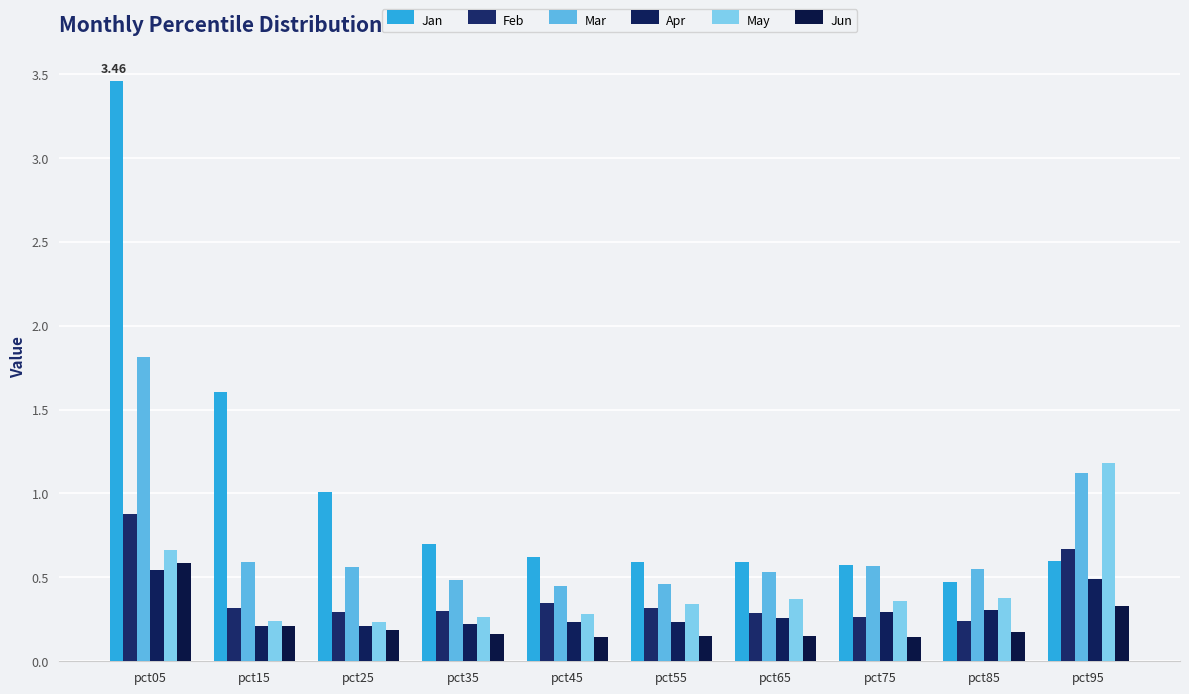

Count the May values in the range 0 to 1.

9